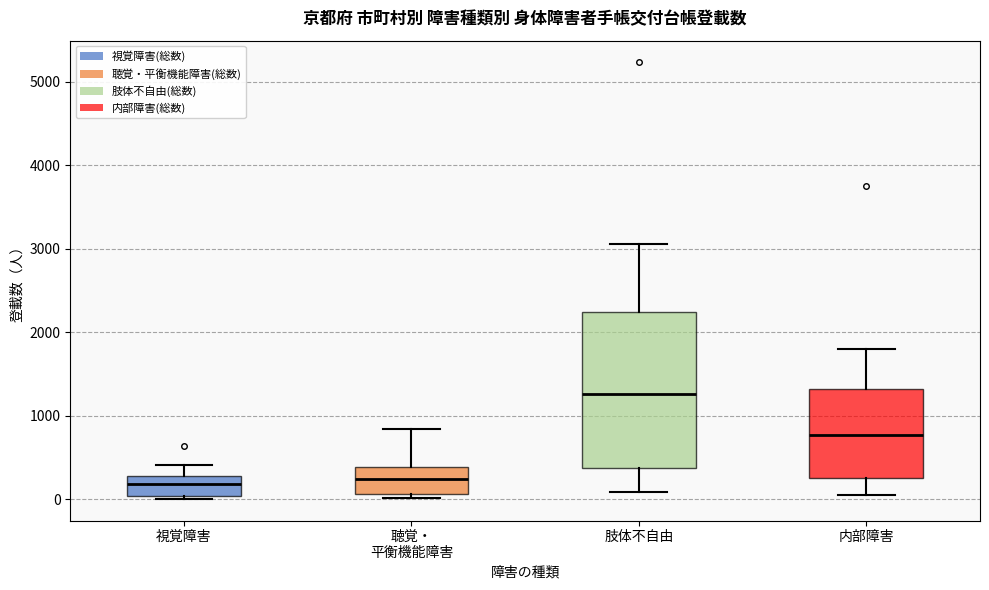

Which box is the tallest, from its lower edge to its upper edge?

肢体不自由